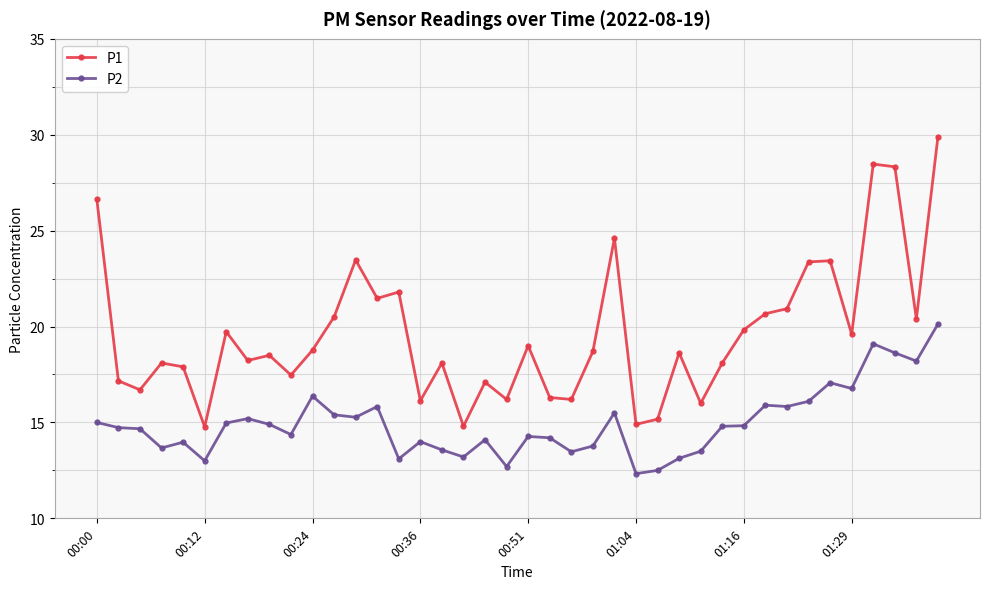

What is the smallest value displayed?

12.3